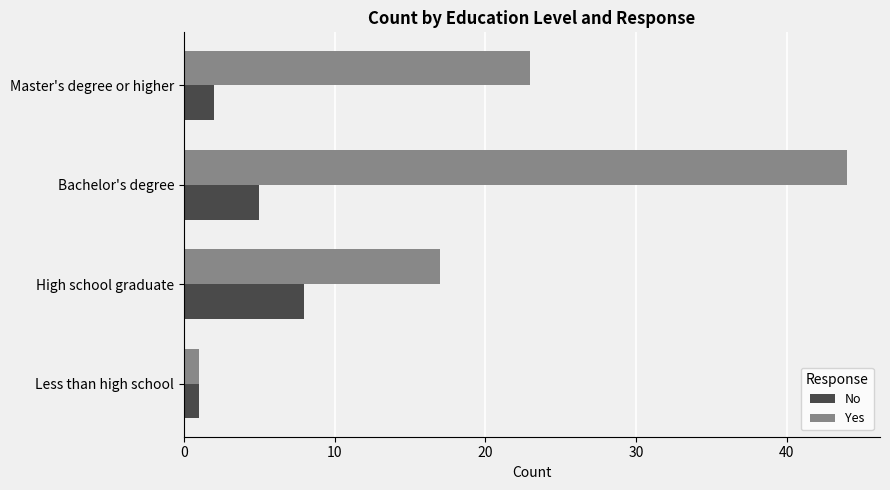

Which label corresponds to the smallest value in the chart?

Less than high school